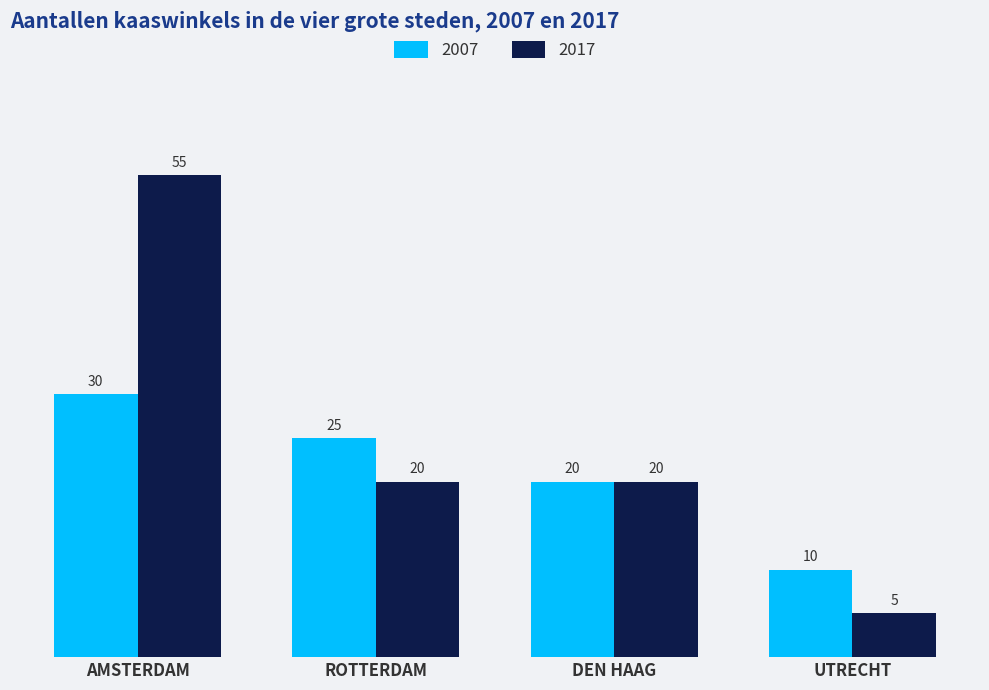

Count the 2017 values in the range 20 to 55.

3